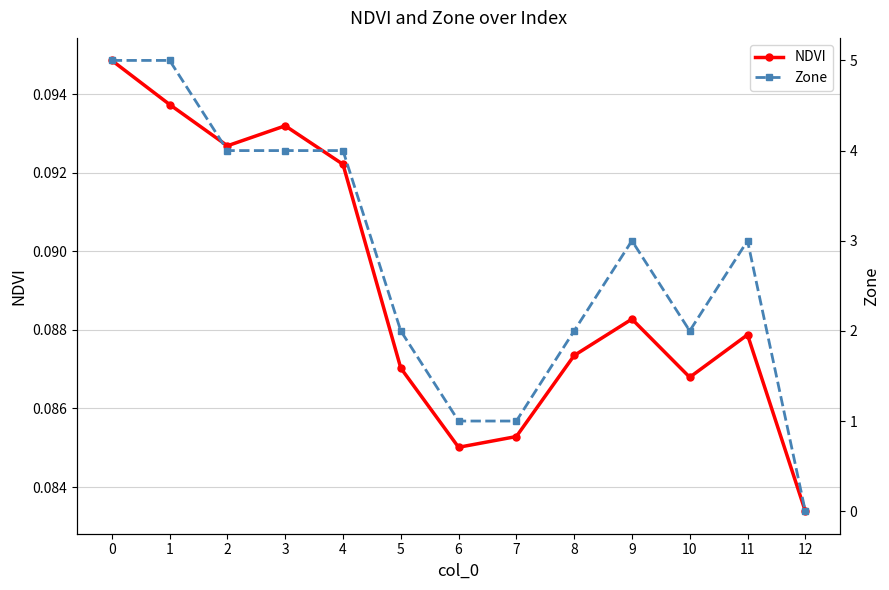

Where is the first local maximum for Zone?

9